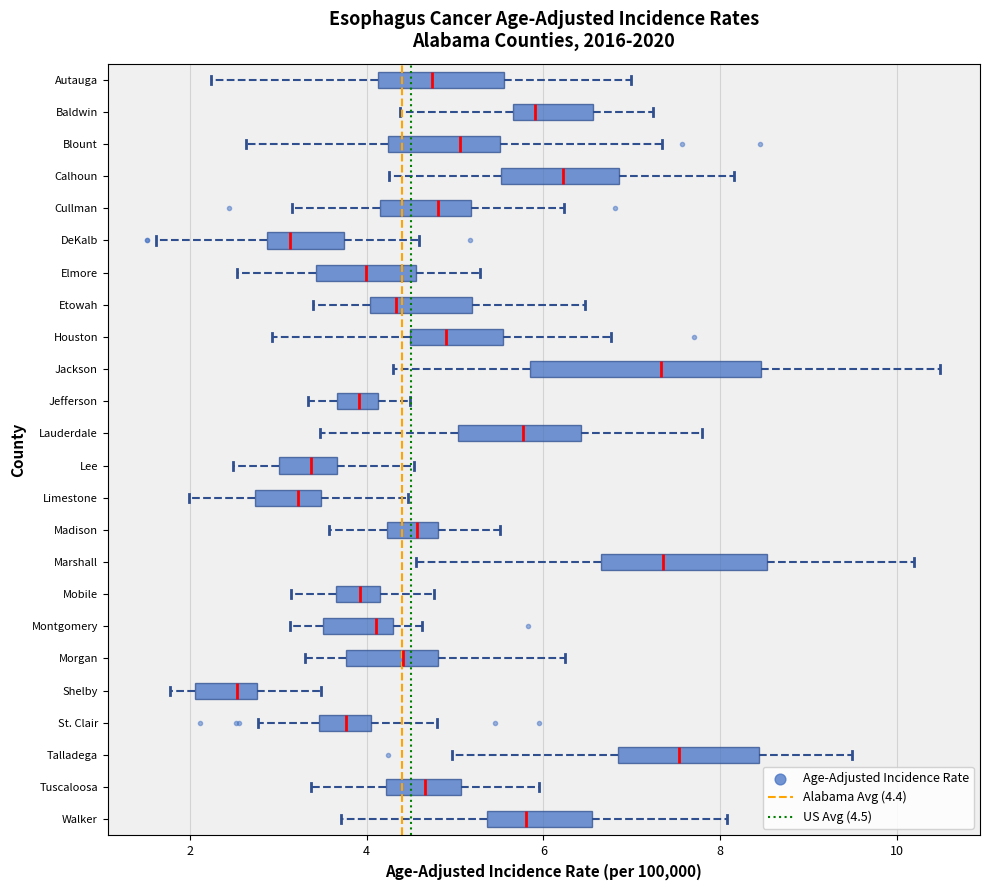

Reading bottom to top, transcribe this box plot: for each box, give where its median line is, the range the box spans, and where its two whiskers end, as read against the x-axis. The values are not printed on the chart, so give them approximately, as read against the axis.

Walker: median 5.8, box 5.4 to 6.6, whiskers 3.8 to 8.0
Tuscaloosa: median 4.6, box 4.2 to 5.0, whiskers 3.4 to 6.0
Talladega: median 7.6, box 6.8 to 8.4, whiskers 5.0 to 9.4
St. Clair: median 3.8, box 3.4 to 4.0, whiskers 2.8 to 4.8
Shelby: median 2.6, box 2.0 to 2.8, whiskers 1.8 to 3.4
Morgan: median 4.4, box 3.8 to 4.8, whiskers 3.4 to 6.2
Montgomery: median 4.2 (just left of the box's right edge), box 3.6 to 4.2, whiskers 3.2 to 4.6
Mobile: median 4.0, box 3.6 to 4.2, whiskers 3.2 to 4.8
Marshall: median 7.4, box 6.6 to 8.6, whiskers 4.6 to 10.2
Madison: median 4.6, box 4.2 to 4.8, whiskers 3.6 to 5.6
Limestone: median 3.2, box 2.8 to 3.4, whiskers 2.0 to 4.4
Lee: median 3.4, box 3.0 to 3.6, whiskers 2.4 to 4.6
Lauderdale: median 5.8, box 5.0 to 6.4, whiskers 3.4 to 7.8
Jefferson: median 4.0, box 3.6 to 4.2, whiskers 3.4 to 4.4
Jackson: median 7.4, box 5.8 to 8.4, whiskers 4.2 to 10.4
Houston: median 5.0, box 4.4 to 5.6, whiskers 3.0 to 6.8
Etowah: median 4.4, box 4.0 to 5.2, whiskers 3.4 to 6.4
Elmore: median 4.0, box 3.4 to 4.6, whiskers 2.6 to 5.2
DeKalb: median 3.2, box 2.8 to 3.8, whiskers 1.6 to 4.6
Cullman: median 4.8, box 4.2 to 5.2, whiskers 3.2 to 6.2
Calhoun: median 6.2, box 5.6 to 6.8, whiskers 4.2 to 8.2
Blount: median 5.0, box 4.2 to 5.6, whiskers 2.6 to 7.4
Baldwin: median 6.0, box 5.6 to 6.6, whiskers 4.4 to 7.2
Autauga: median 4.8, box 4.2 to 5.6, whiskers 2.2 to 7.0